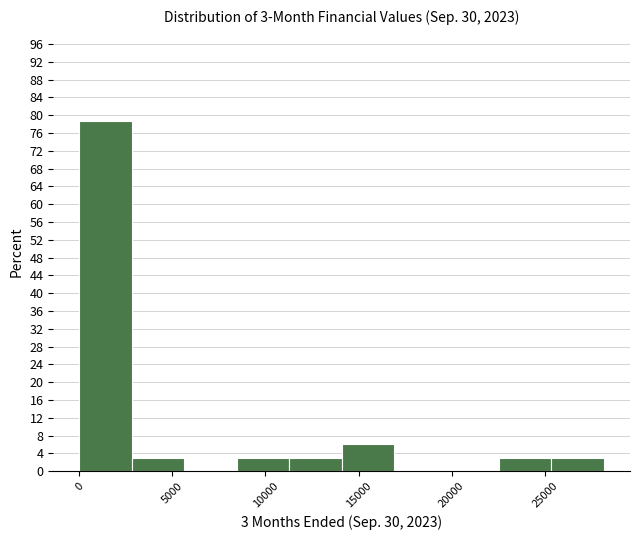

Over which range of the x-axis is the bar tallest?

0 to 3000